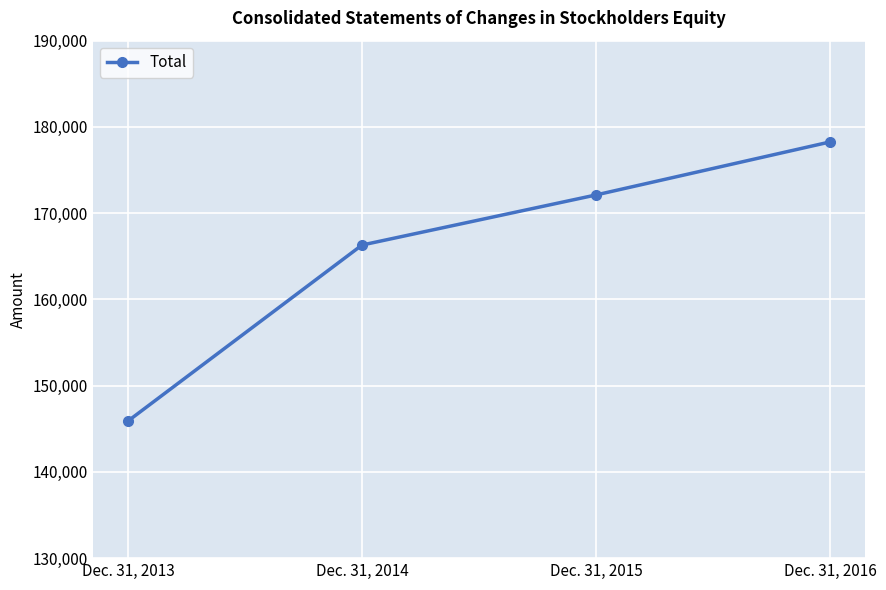

Read the value at Dec. 31, 2014, to the nearest 50.

166300